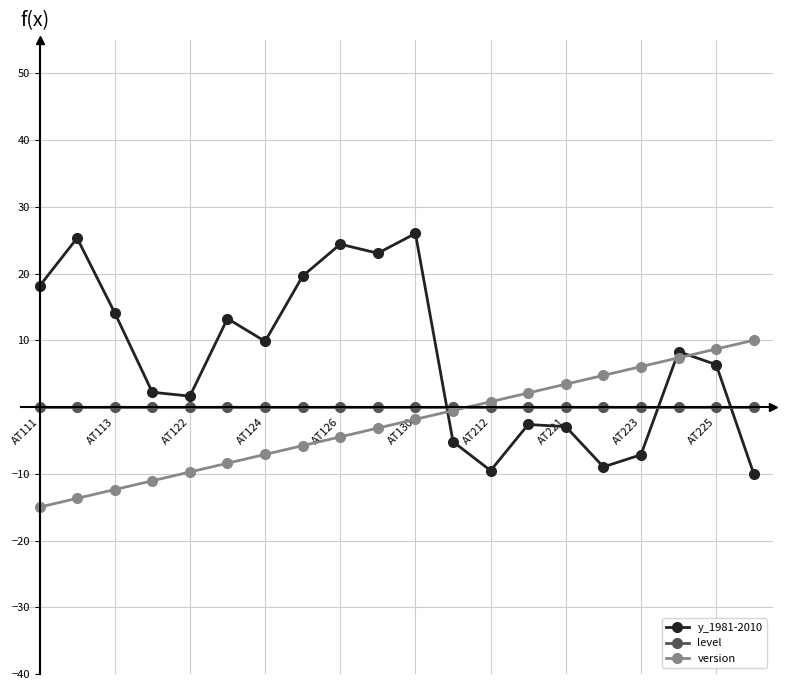

List the series in order of their peak value, highest first.

y_1981-2010, version, level